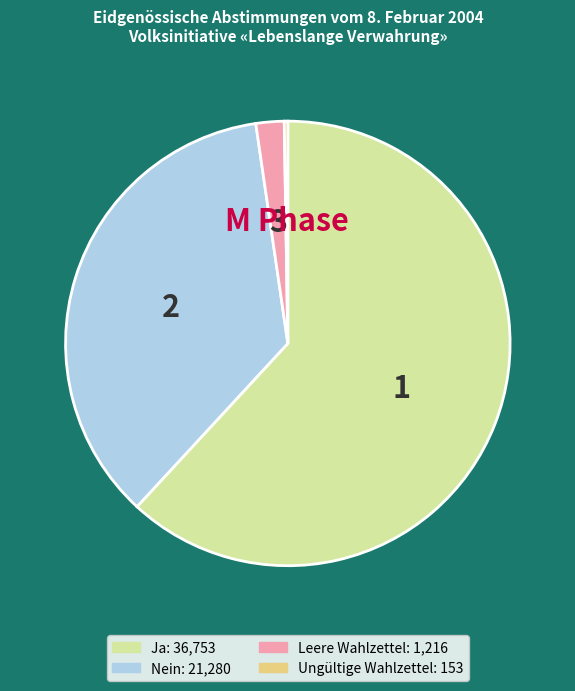

The Ja slice represents 62% of the pie. True or false?

True